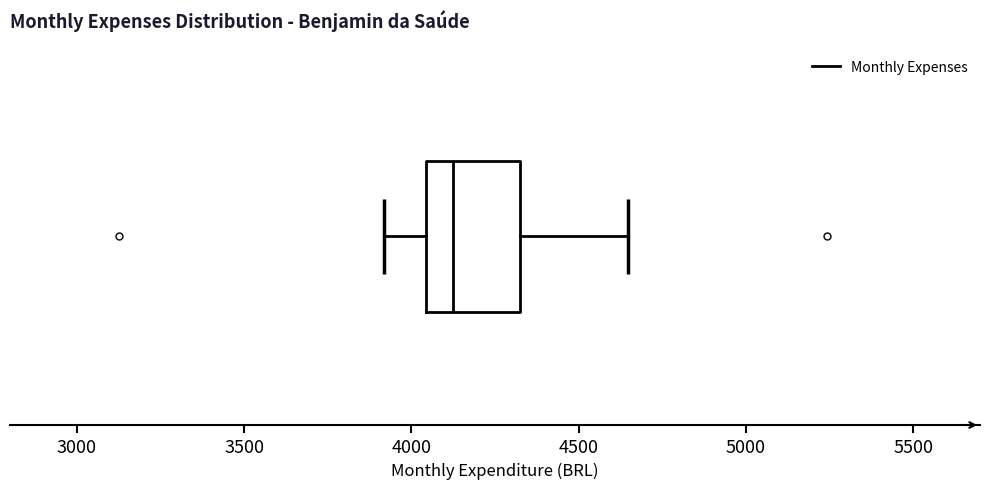

Where does the median line of the box sit on the x-axis? The values are not printed on the chart, so give them approximately, as read against the axis.

4100